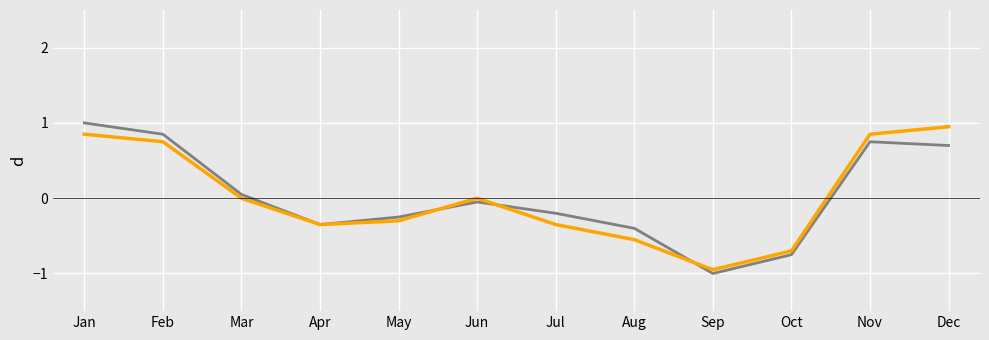

Which label corresponds to the smallest value in the chart?

Sep